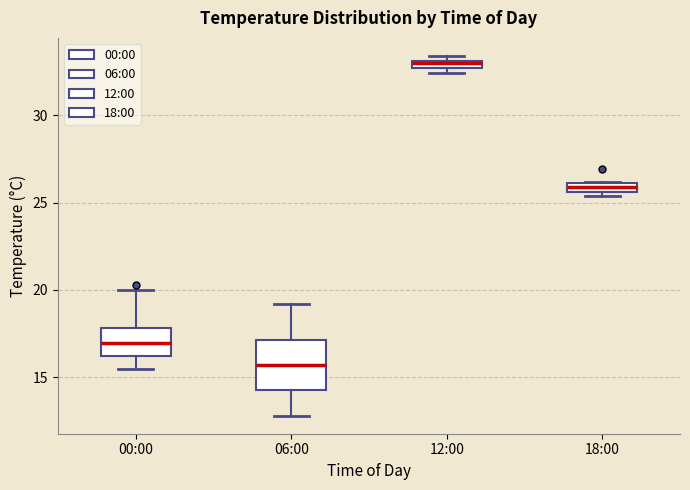

Which box has the lowest median line?

06:00